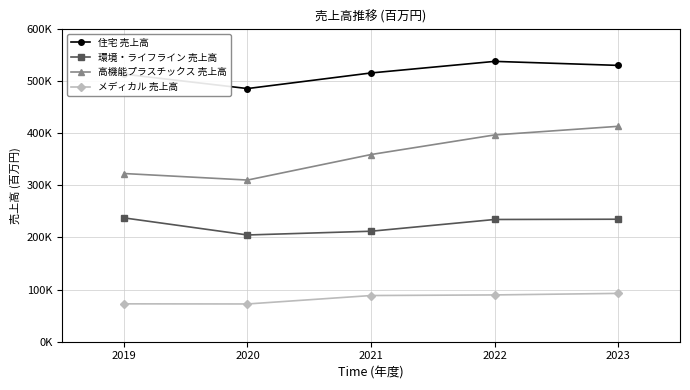

Does the chart have visible grid lines?

Yes